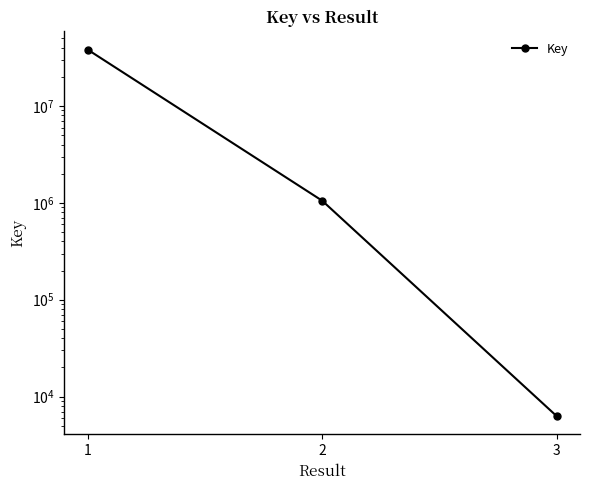

The chart shows a value of 6299 at 3. True or false?

True